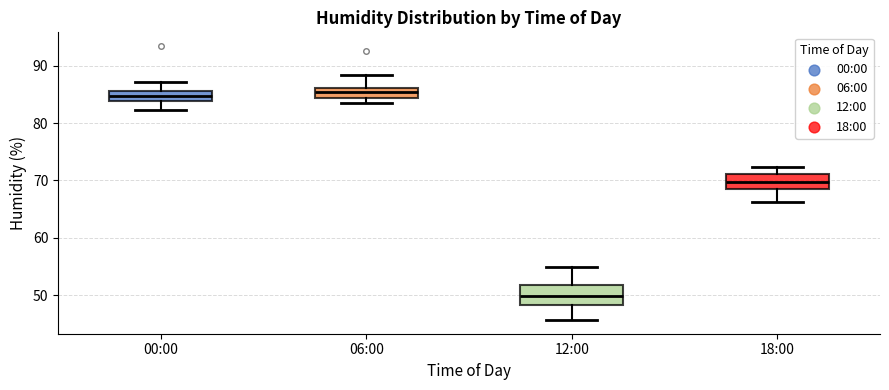

Reading left to right, read every box against the y-axis: the position of its median line, the range the box covers, and the ends of its whiskers. The values are not printed on the chart, so give them approximately, as read against the axis.

00:00: median 85, box 84 to 86, whiskers 82 to 87
06:00: median 85, box 84 to 86, whiskers 83 to 88
12:00: median 50, box 48 to 52, whiskers 46 to 55
18:00: median 70, box 69 to 71, whiskers 66 to 72